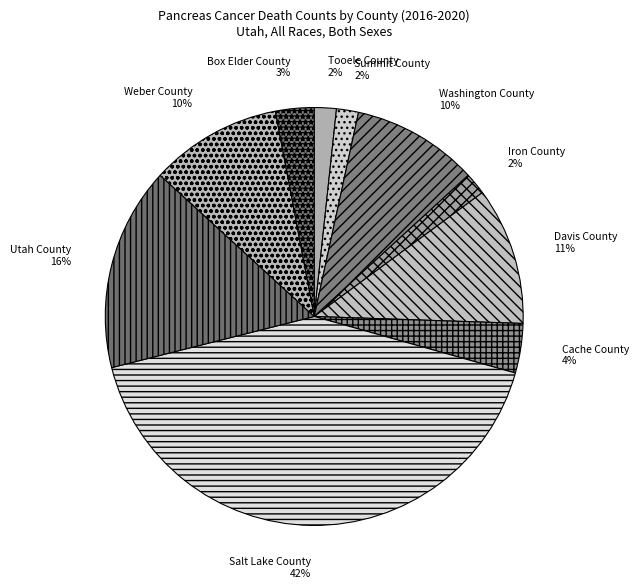

Is there a majority slice in this chart?

No